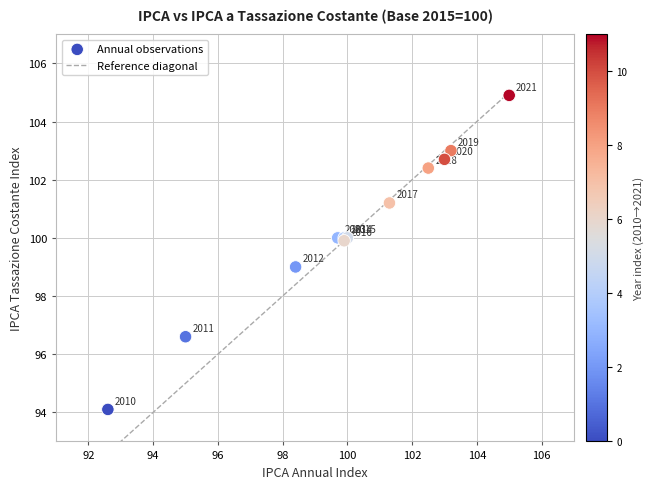

What Y value in the scatter plot is closest to 99?

99.0